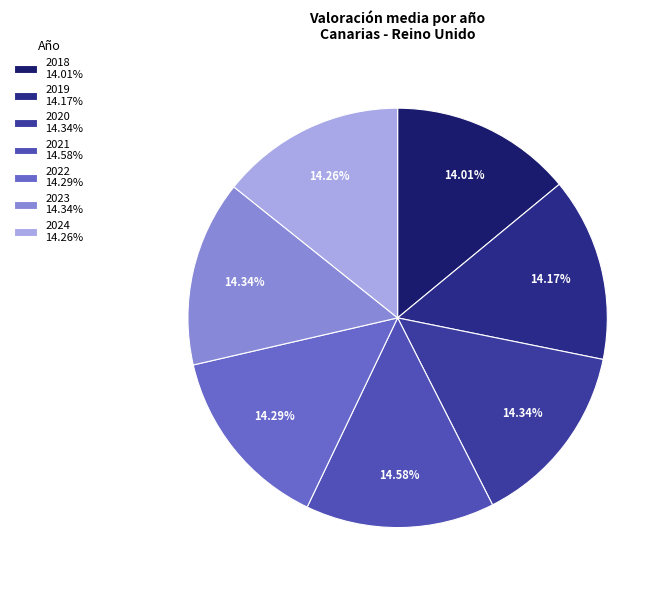

To the nearest percent, what is the difference between the largest and smallest slice percentages?

1%